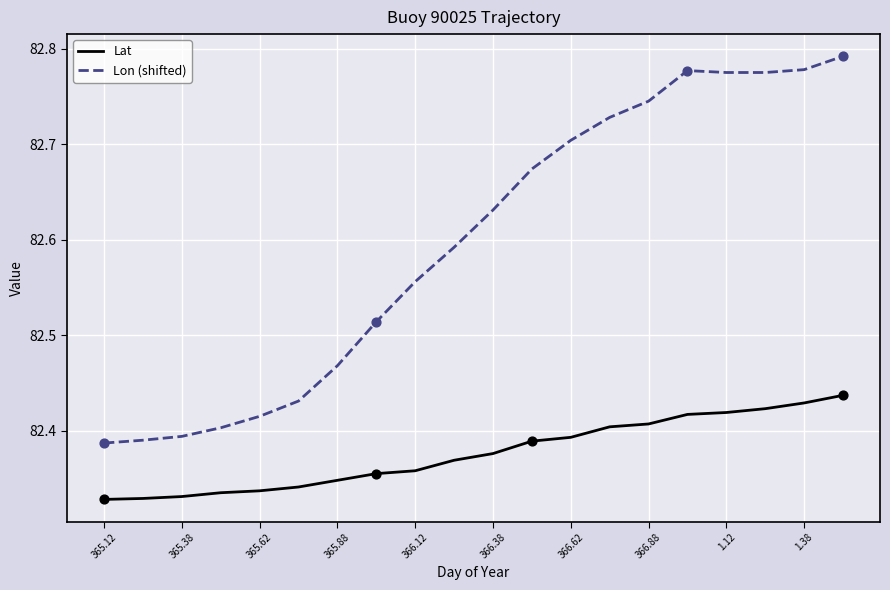

True or false: Lat and Lon (shifted) cross at least once.

False